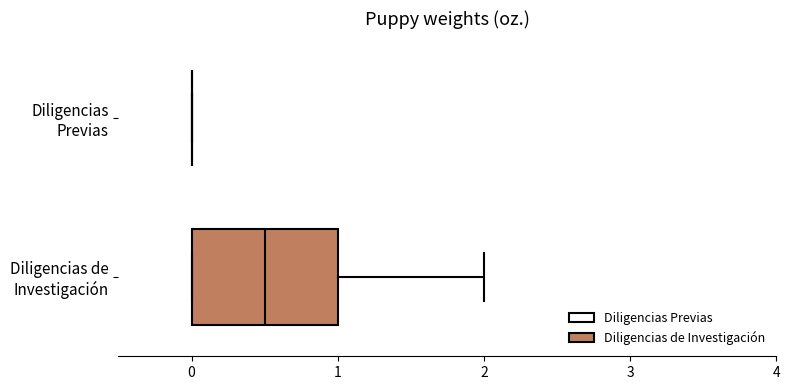

Reading bottom to top, transcribe this box plot: for each box, give where its median line is, the range the box spans, and where its two whiskers end, as read against the x-axis. The values are not printed on the chart, so give them approximately, as read against the axis.

Diligencias de Investigación: median 0.5, box 0.0 to 1.0, whiskers 0.0 to 2.0
Diligencias Previas: box collapsed to a line at 0.0, whiskers 0.0 to 0.0